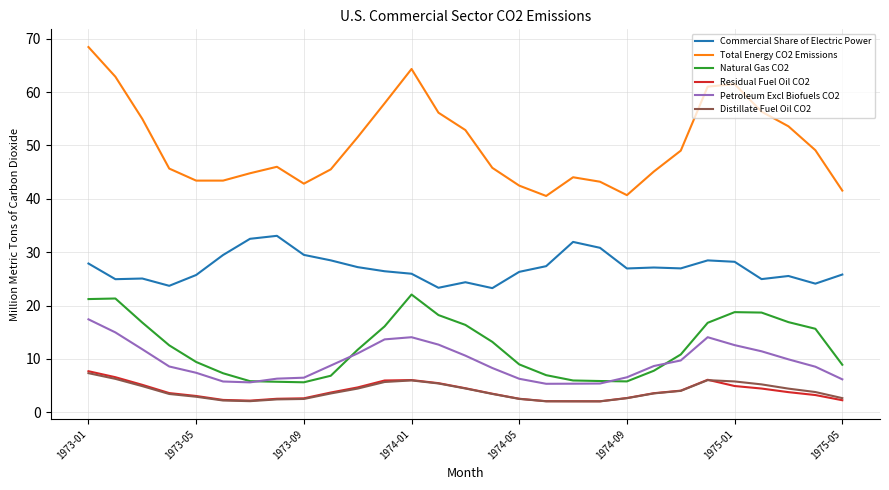

Which series has the largest total across all categories?

Total Energy CO2 Emissions